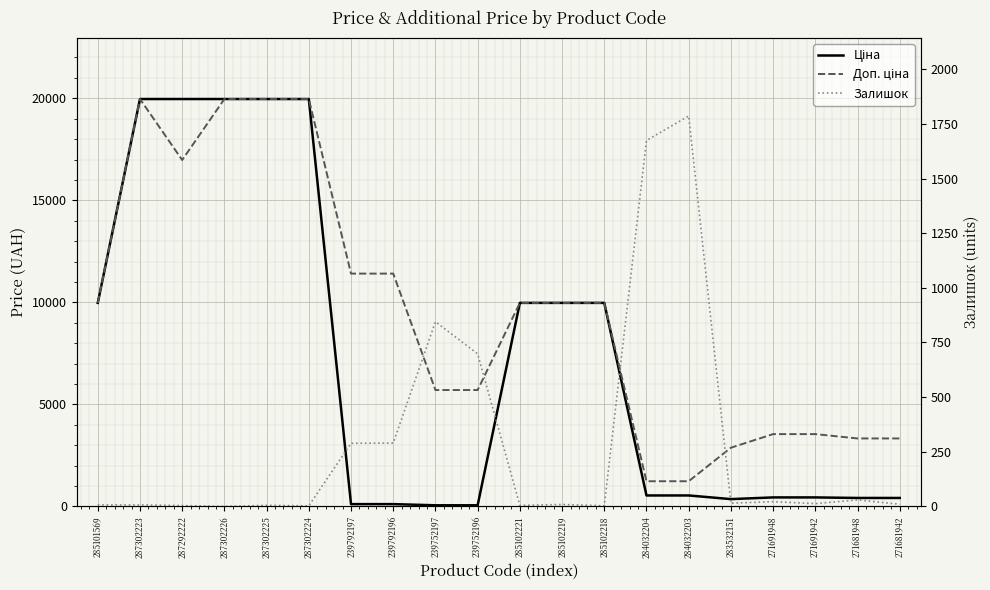

Rank the series by their average value, from highest to lowest.

Доп. ціна, Ціна, Залишок